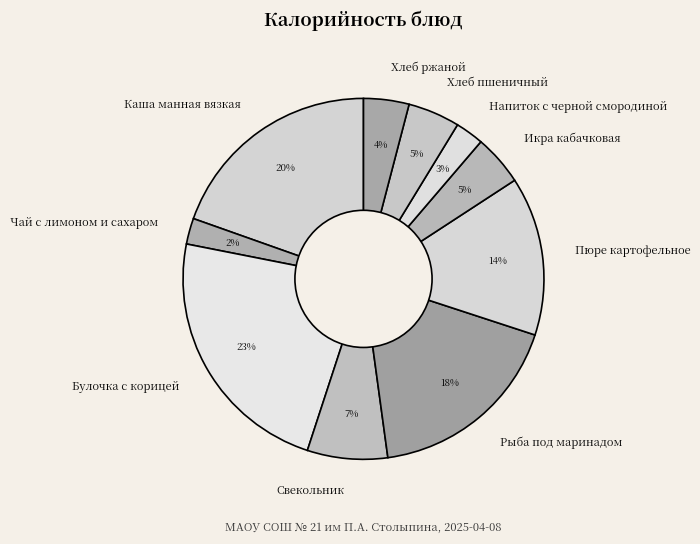

What is the largest slice in the pie chart?

Булочка с корицей